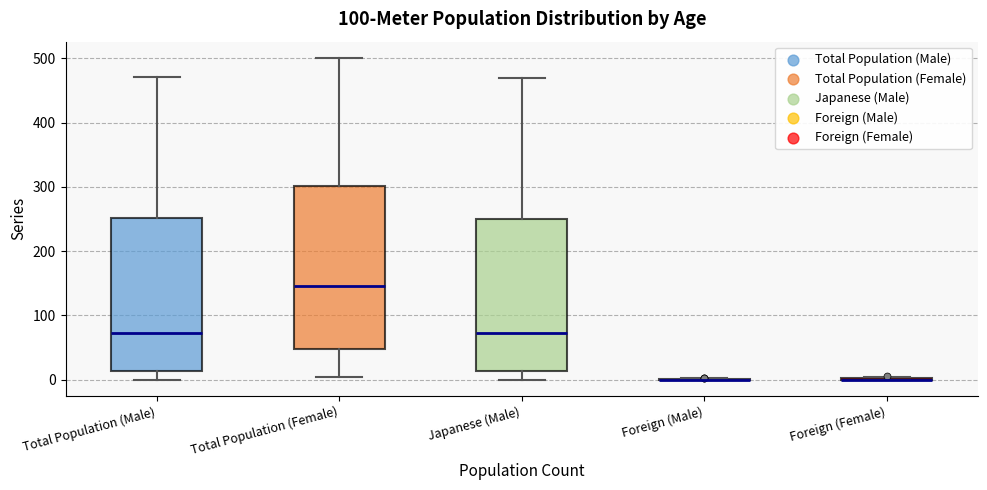

Comparing the boxes themselves (not the whiskers), which one is the tallest?

Total Population (Female)